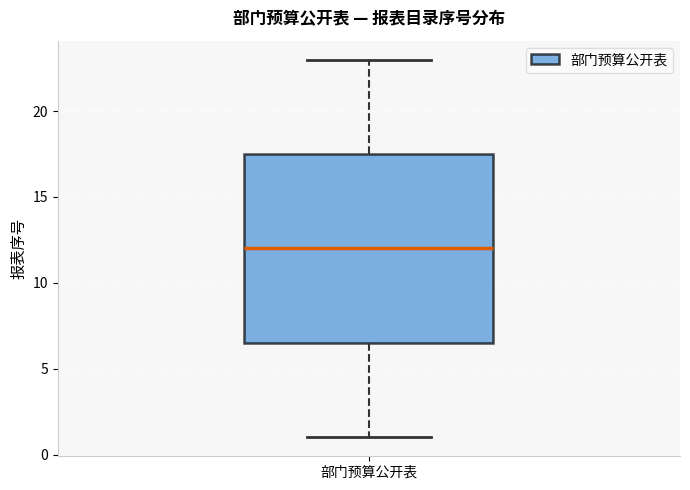

Transcribe this box plot: give where the median line is, the range the box spans, and where the two whiskers end, as read against the y-axis. The values are not printed on the chart, so give them approximately, as read against the axis.

median 12.0, box 6.5 to 17.5, whiskers 1.0 to 23.0